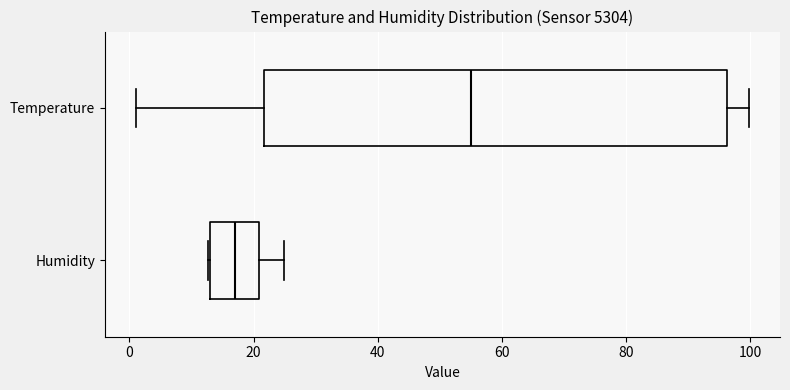

Reading bottom to top, transcribe this box plot: for each box, give where its median line is, the range the box spans, and where its two whiskers end, as read against the x-axis. The values are not printed on the chart, so give them approximately, as read against the axis.

Humidity: median 16, box 12 to 20, whiskers 12 to 24
Temperature: median 56, box 22 to 96, whiskers 2 to 100